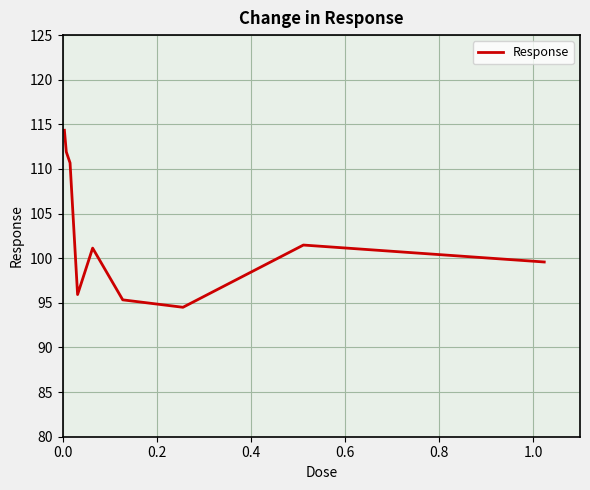

What is the greatest value displayed?

114.3